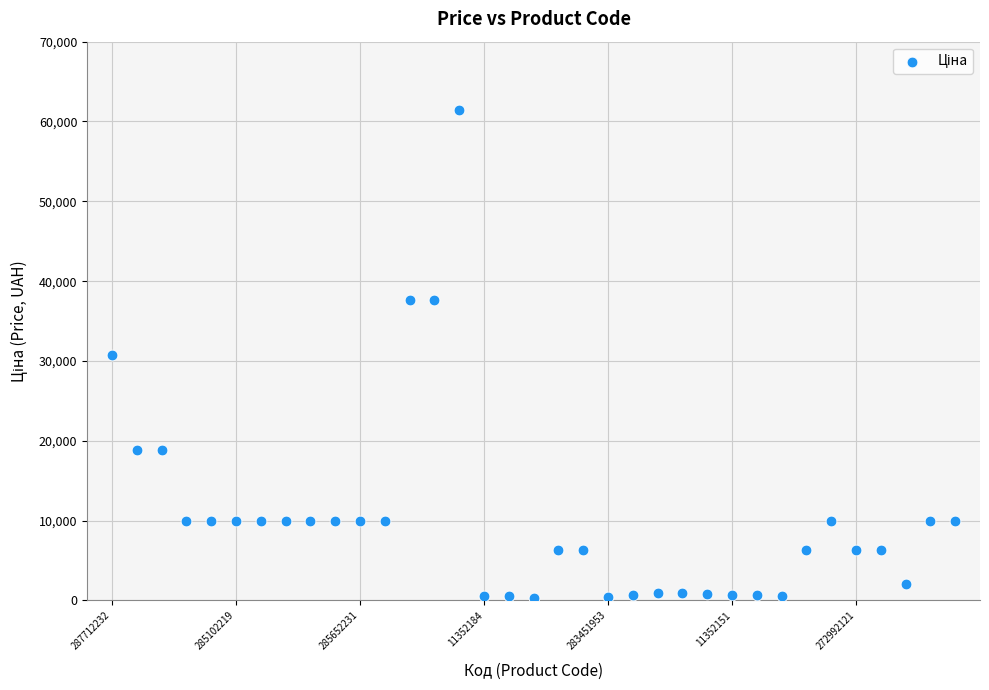

What is the range of Y values (max minus min)?

61074.4